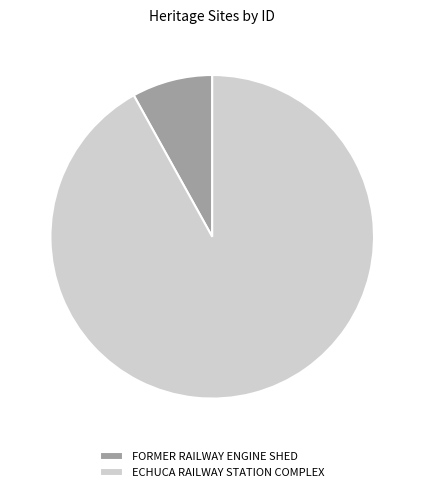

Is it true that FORMER RAILWAY ENGINE SHED is 8% of the pie?

True